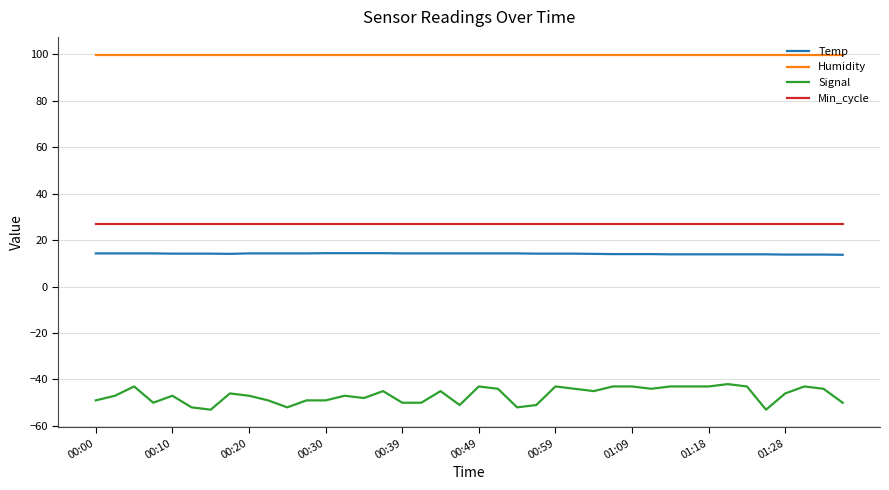

What is the greatest value displayed?

99.9